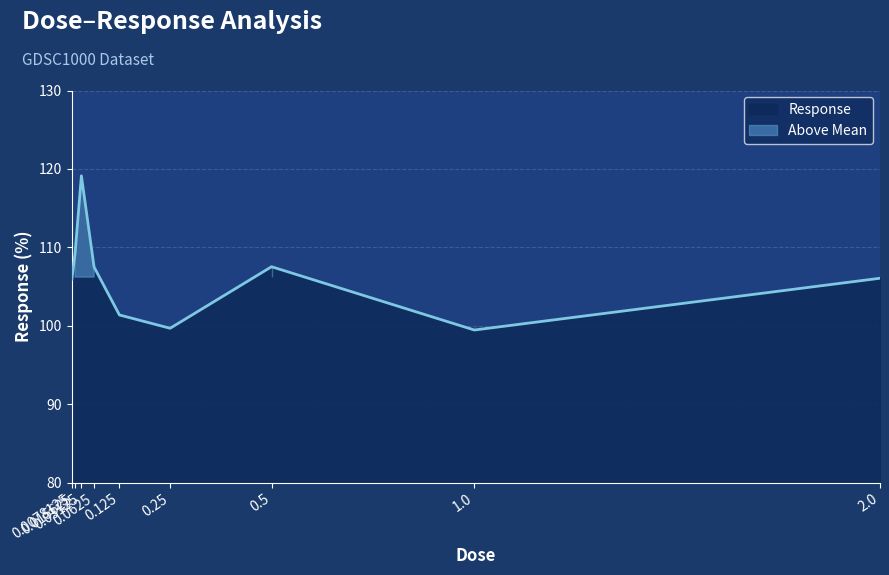

Reading right to left, list all the values displayed in this chart.

2.0=106.1	1.0=99.5	0.5=107.5	0.25=99.7	0.125=101.4	0.0625=107.5	0.03125=119.1	0.015625=109.2	0.0078125=105.9